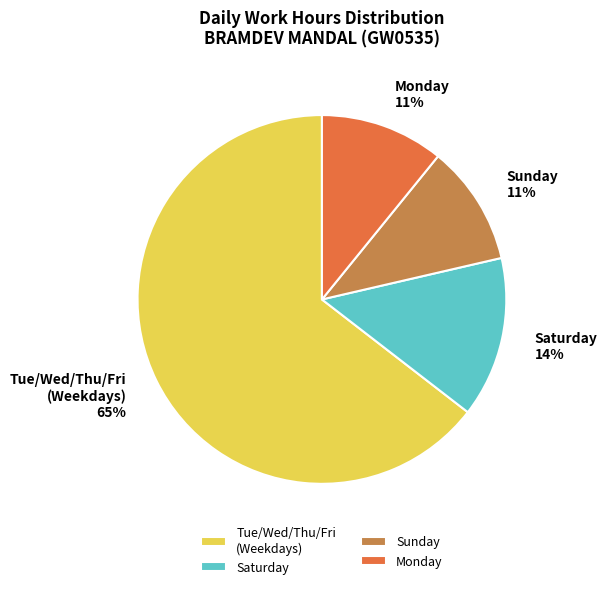

Is the sum of Saturday and Monday greater than half?

No